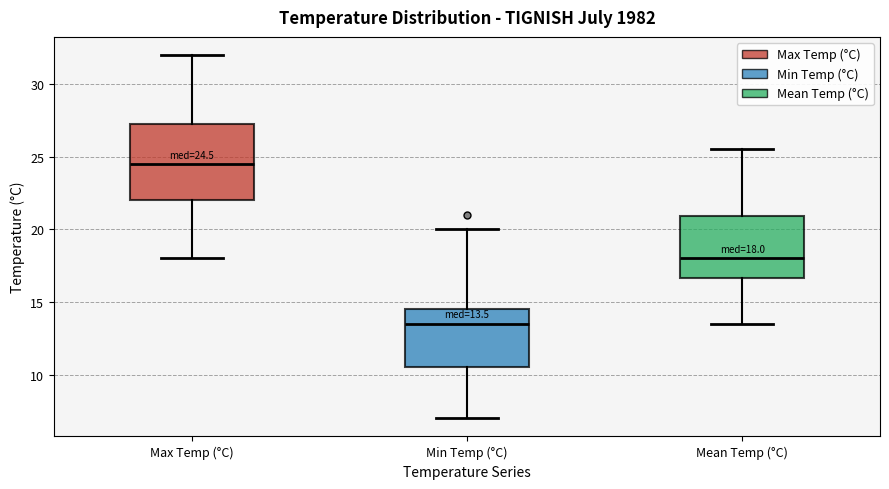

Comparing the boxes themselves (not the whiskers), which one is the tallest?

Max Temp (°C)